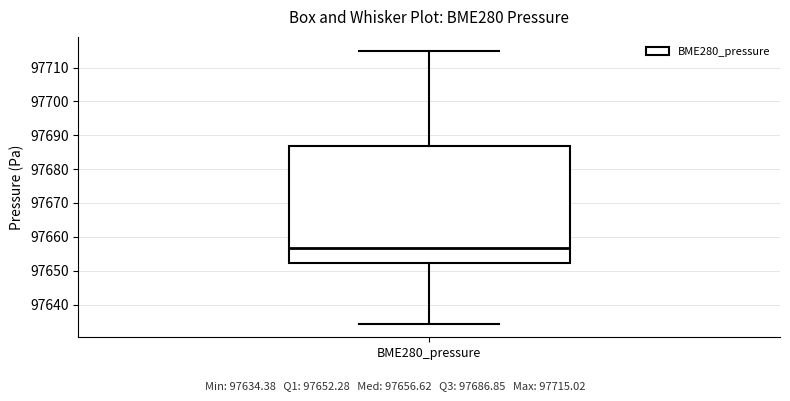

Where is the upper edge of the box for BME280_pressure on the y-axis? The values are not printed on the chart, so give them approximately, as read against the axis.

97687